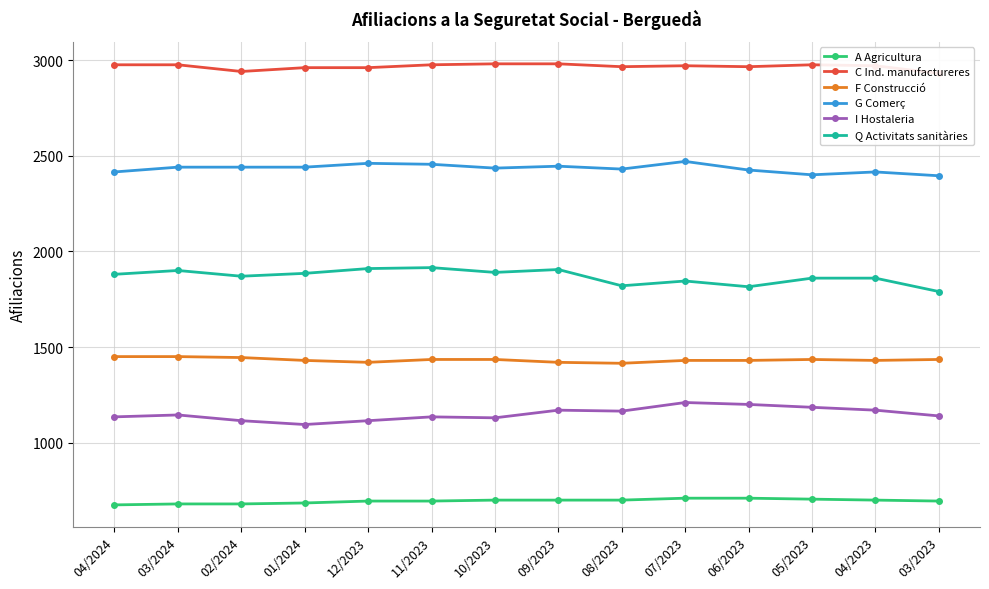

Is it true that F Construcció equals 1420 at 09/2023?

True